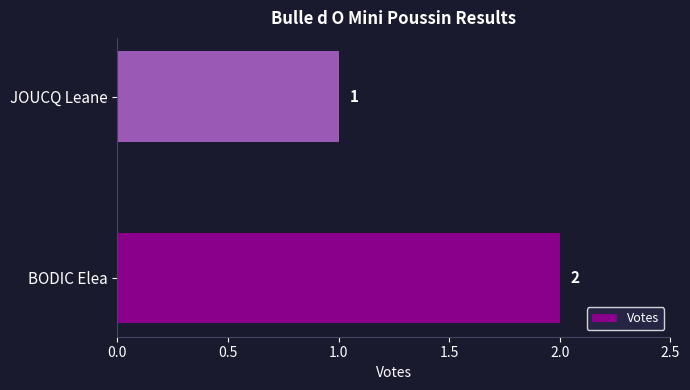

What is the difference between the maximum and minimum values?

1